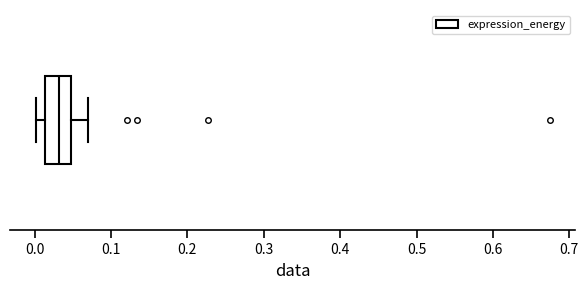

Where is the right edge of the box on the x-axis? The values are not printed on the chart, so give them approximately, as read against the axis.

0.05